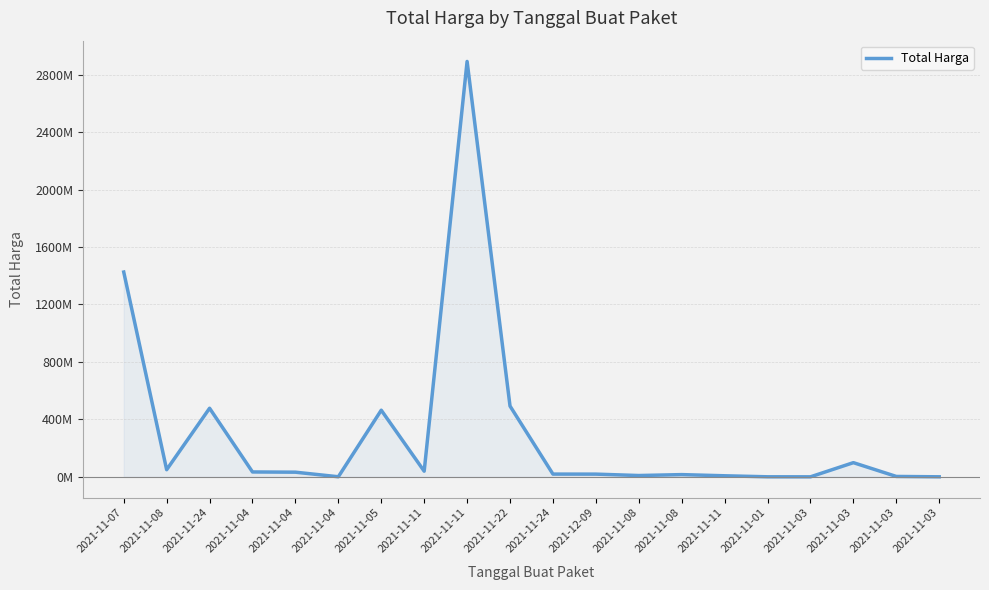

Does the chart display data point markers on the line(s)?

No